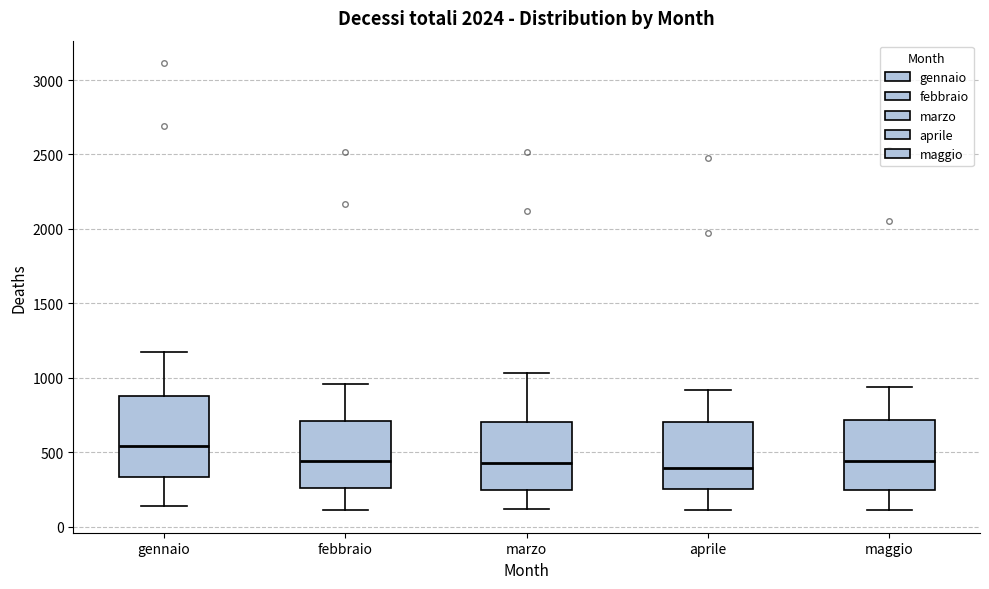

Where does the median line of the box for gennaio sit on the y-axis? The values are not printed on the chart, so give them approximately, as read against the axis.

550